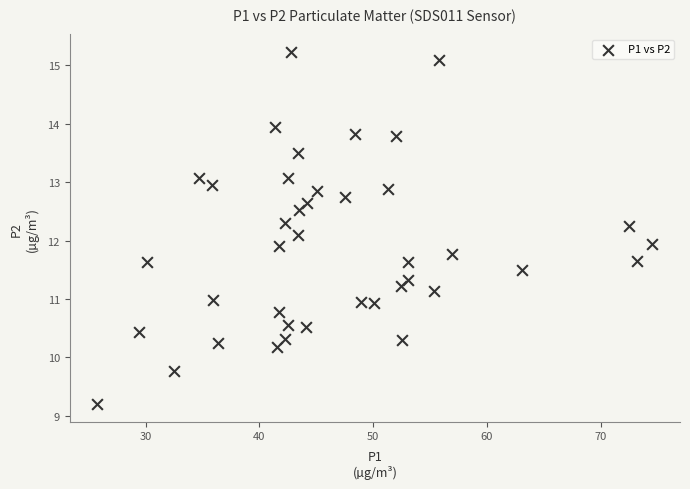

What is the range of X values (max minus min)?

48.8